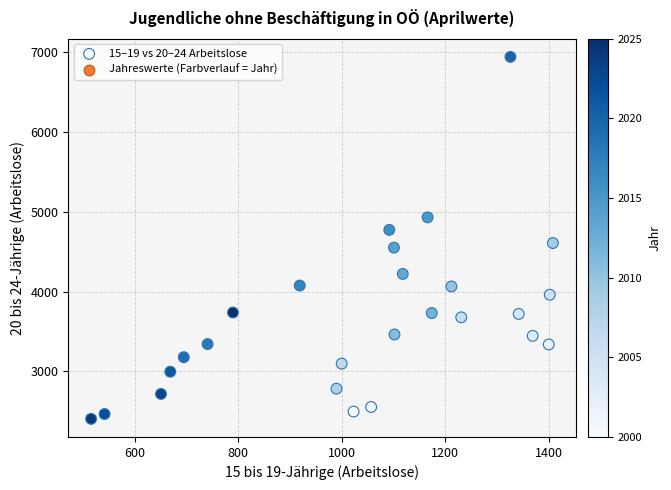

What is the range of Y values (max minus min)?

4543